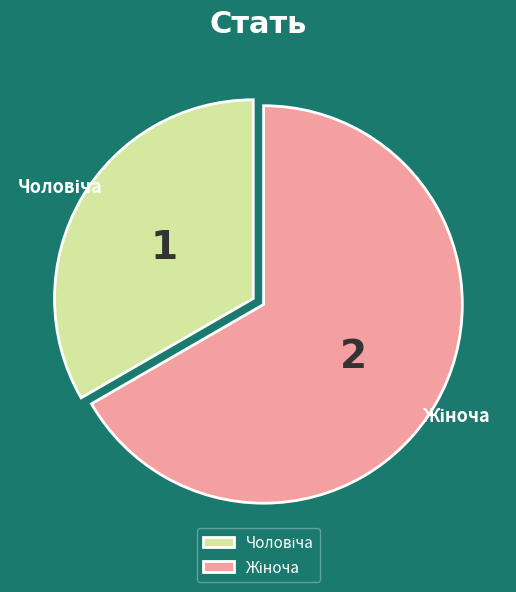

What percentage is the Чоловіча slice, to the nearest percent?

33%